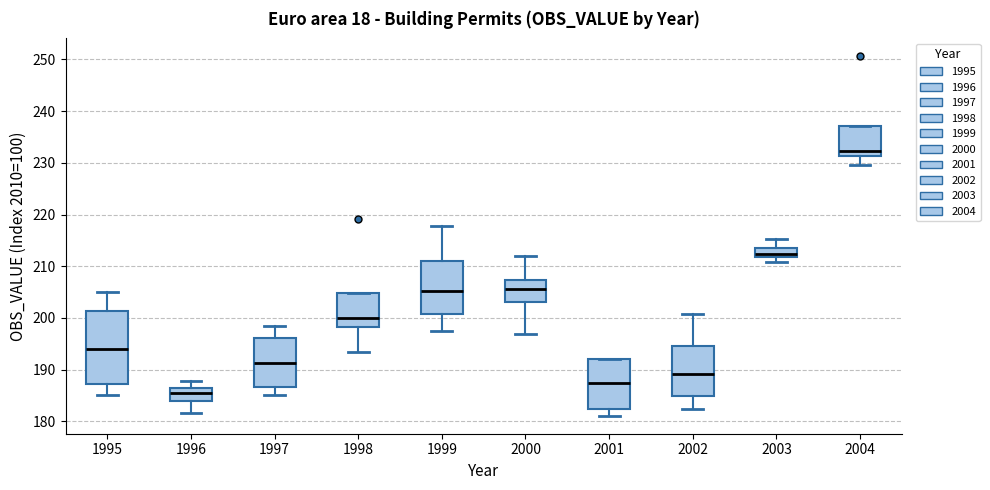

Where is the lower edge of the box at x = 2004 on the y-axis? The values are not printed on the chart, so give them approximately, as read against the axis.

231